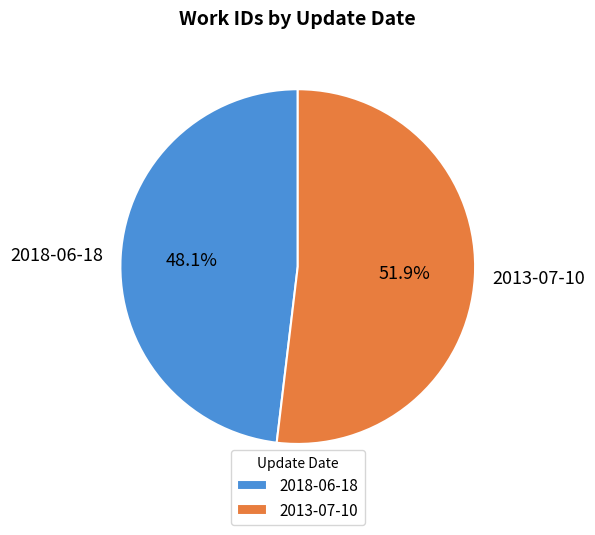

Is 2013-07-10 the majority of the pie?

Yes